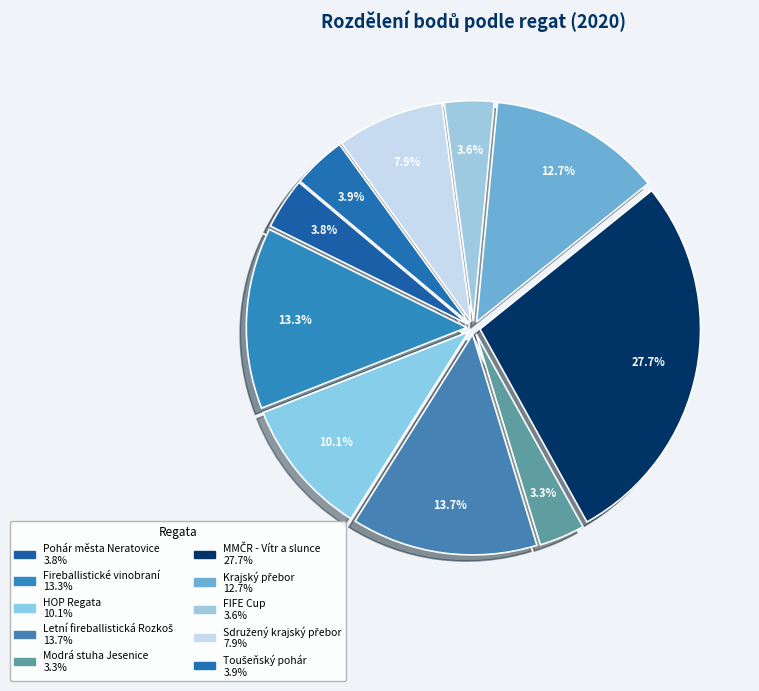

Count the number of slices in the pie.

10